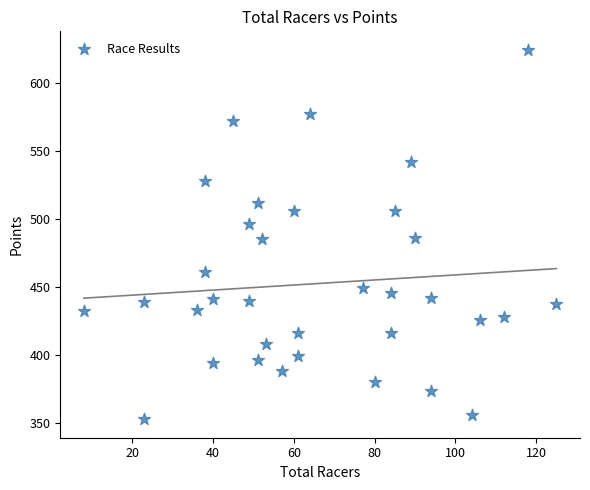

What is the range of X values (max minus min)?

117.0